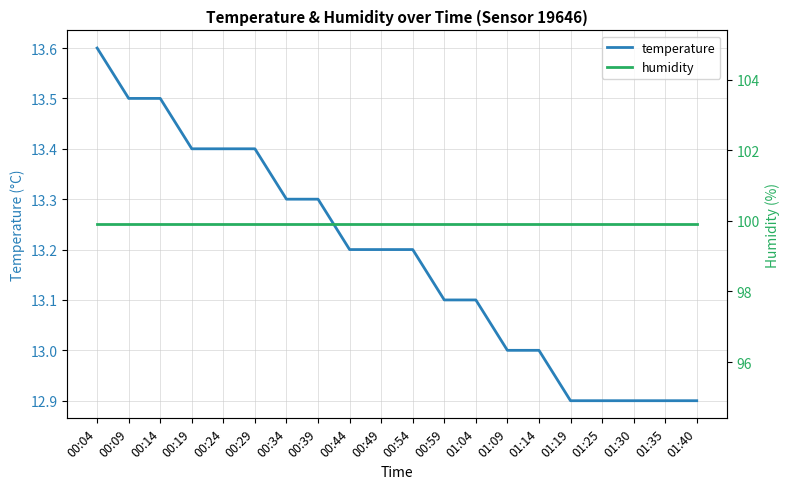

The value of temperature at 00:39 is 6.4. True or false?

False